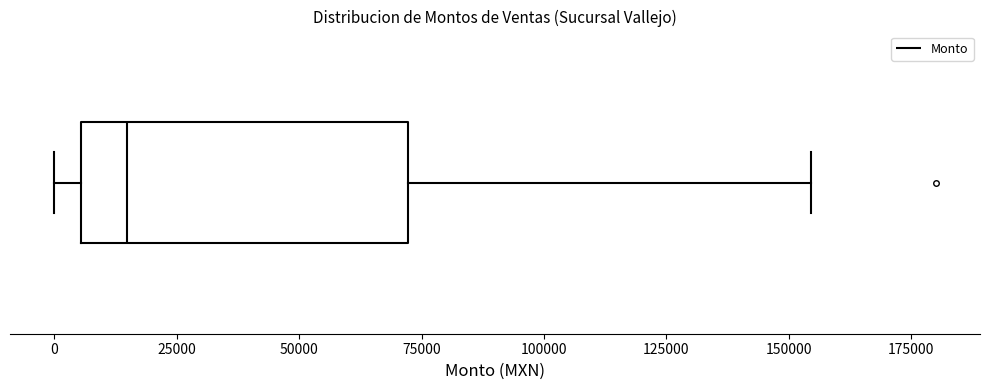

Where does the left whisker of the box end on the x-axis? The values are not printed on the chart, so give them approximately, as read against the axis.

0